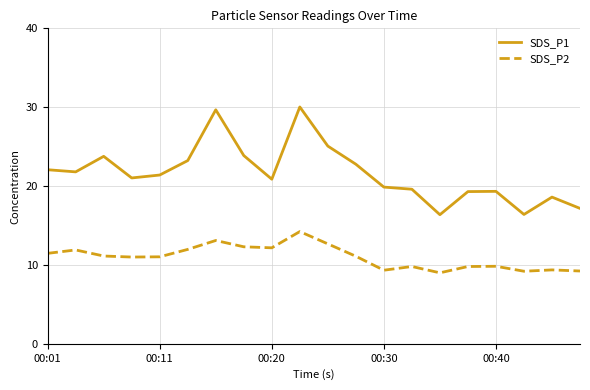

What is the difference between the maximum and minimum values in the SDS_P2 series?

5.2